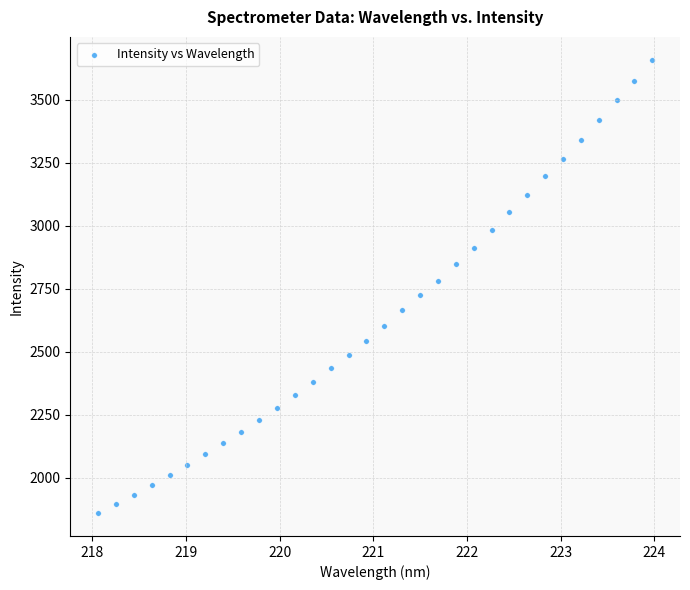

What is the range of X values (max minus min)?

5.9